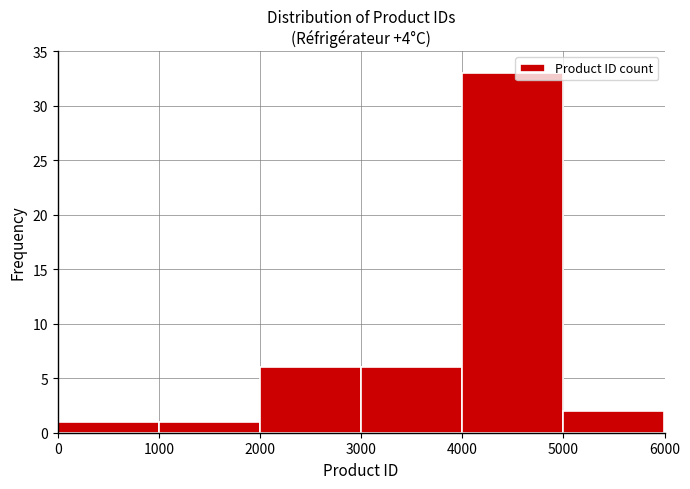

Which range on the x-axis has the tallest bar?

4000 to 5000